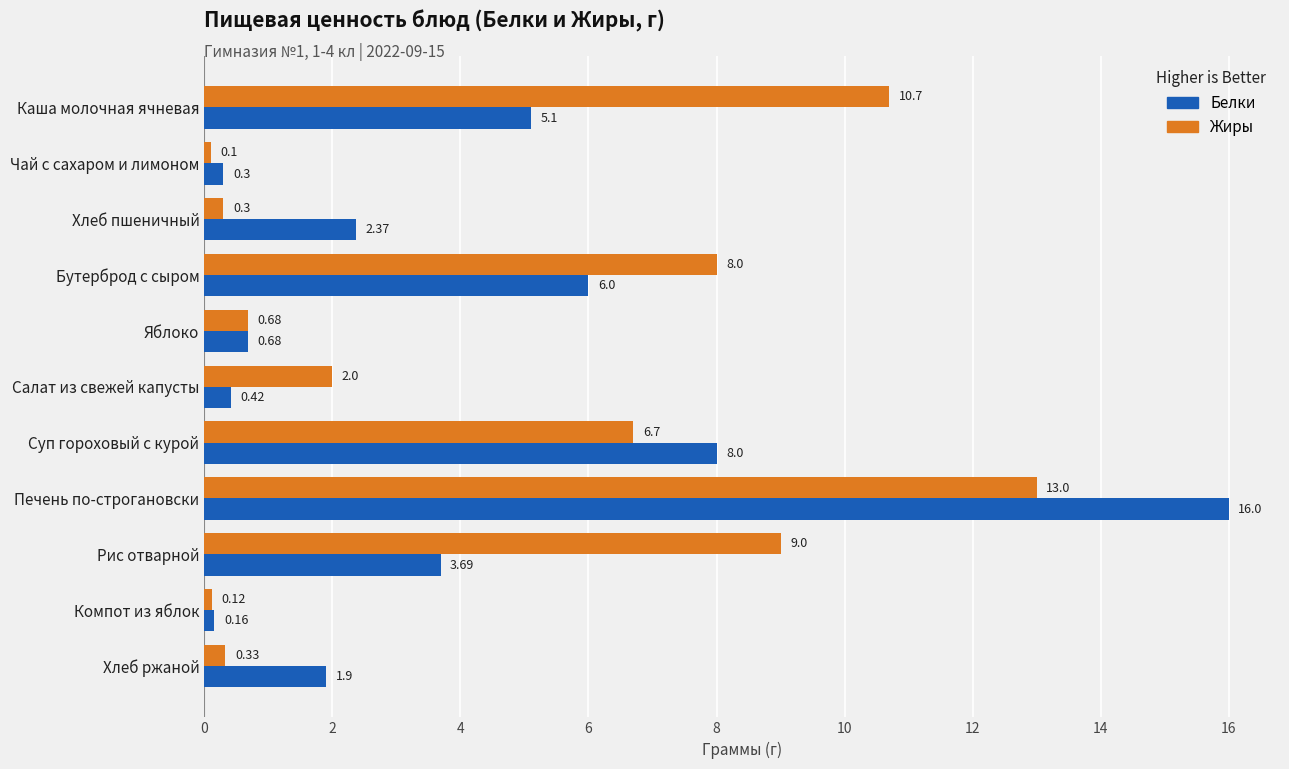

What is the difference between the highest and lowest values at Салат из свежей капусты?

1.6